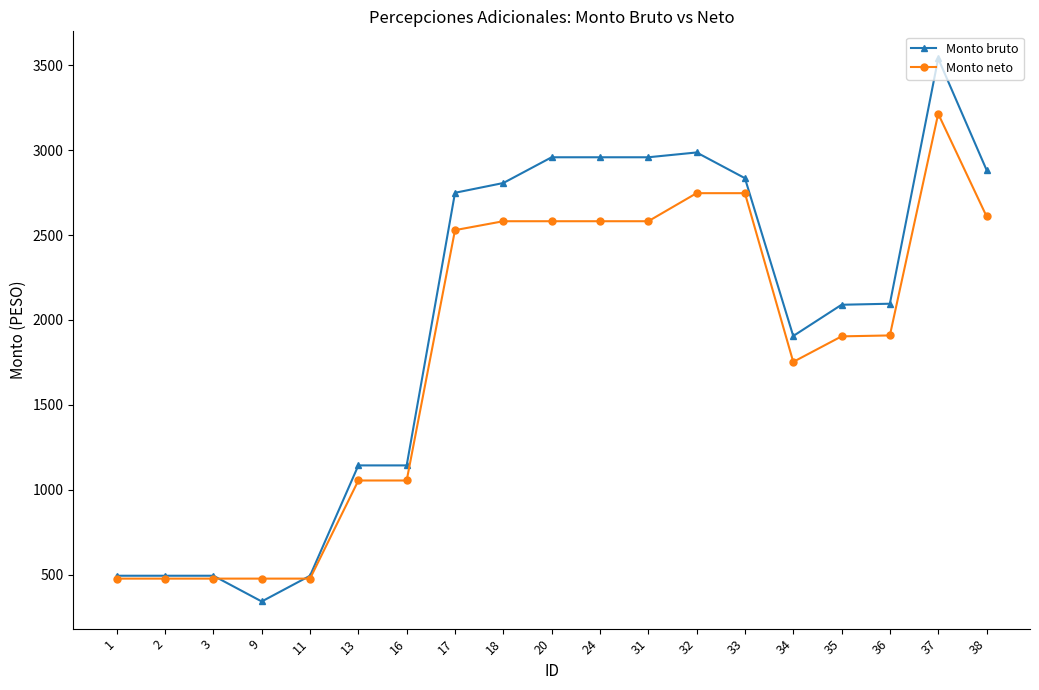

List the series in order of their overall mean, highest first.

Monto bruto, Monto neto